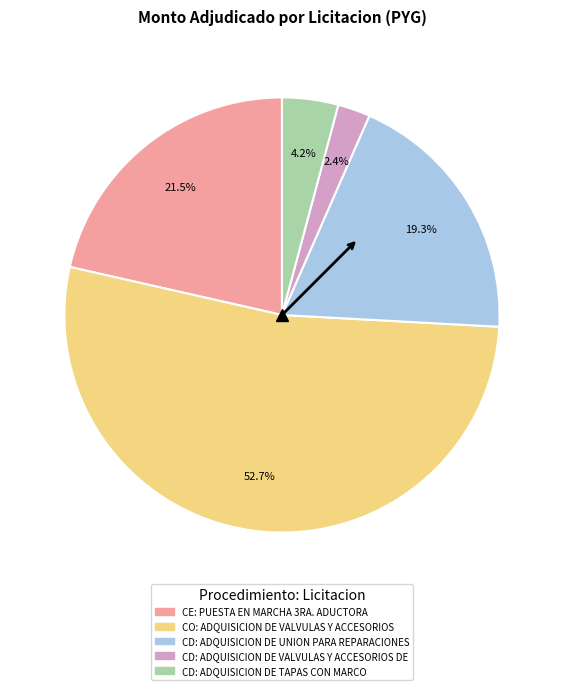

To the nearest percent, what is the average slice percentage?

20%